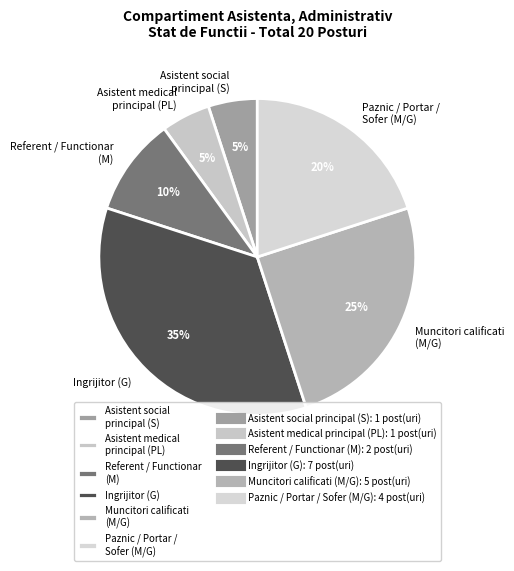

How many segments does this pie chart have?

6